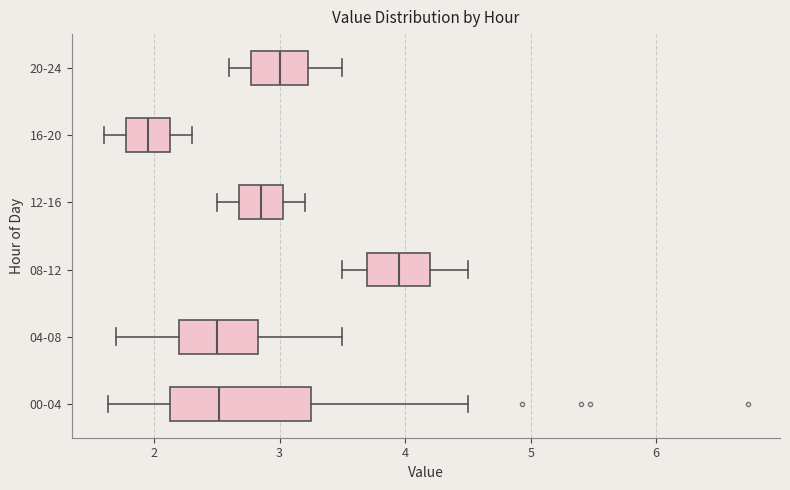

Which box has the furthest to the right median line?

08-12